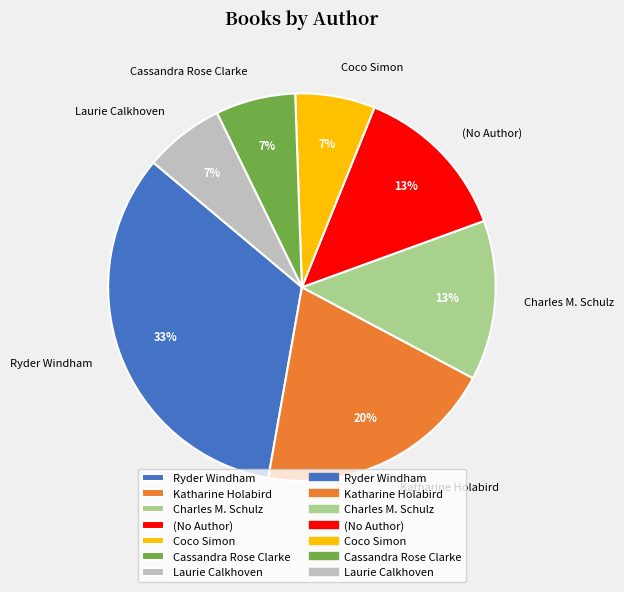

Do Katharine Holabird and Laurie Calkhoven together represent more than half of the pie?

No